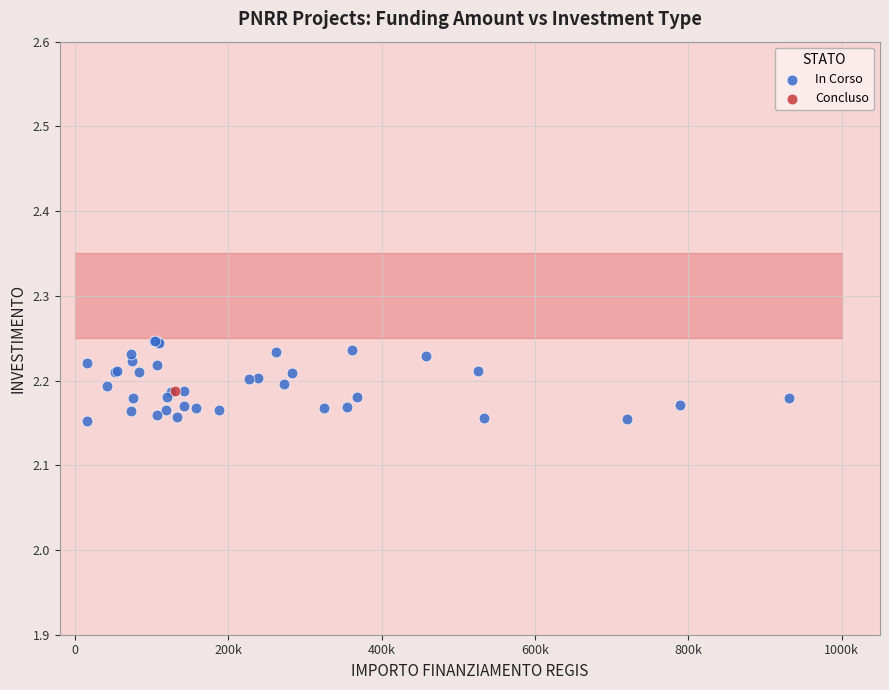

What are all the series names shown in the legend?

In Corso, Concluso